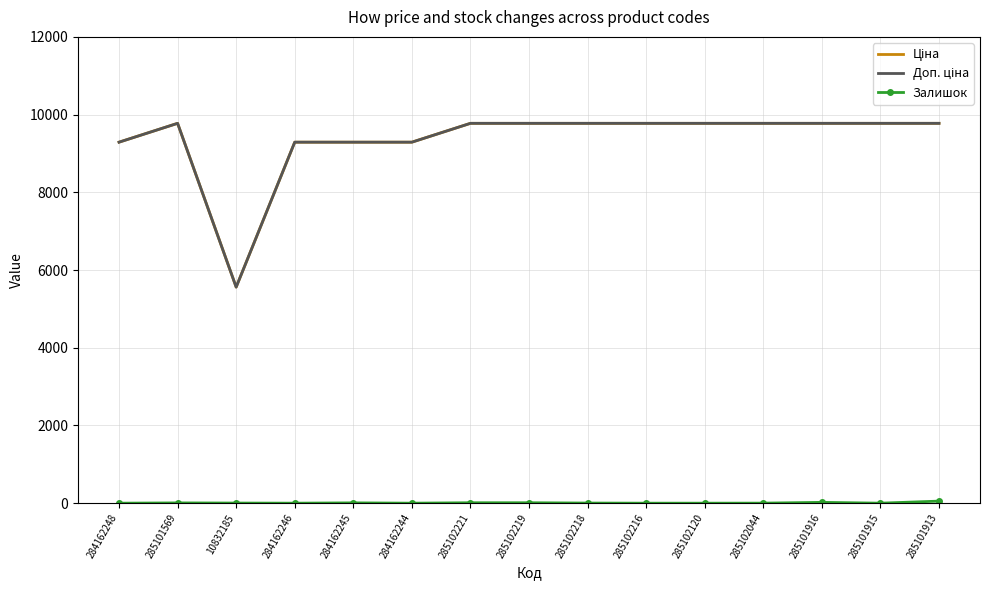

Which series changed the most between 284162244 and 285102218?

Ціна